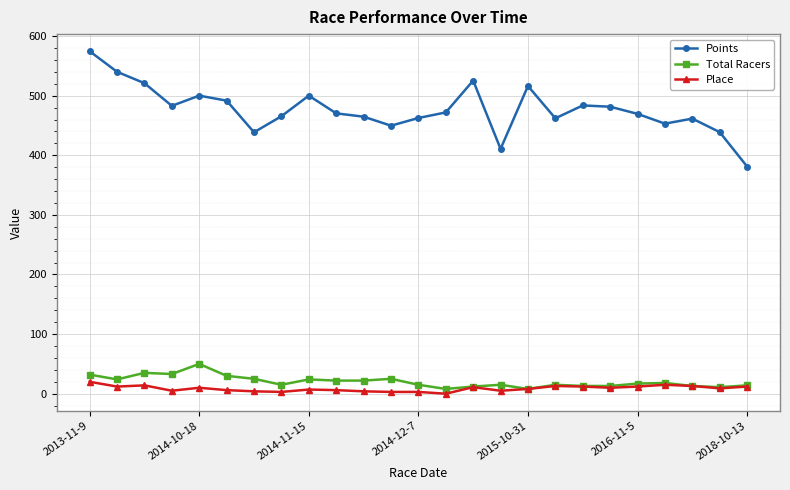

Rank the series by their maximum value, from lowest to highest.

Place, Total Racers, Points